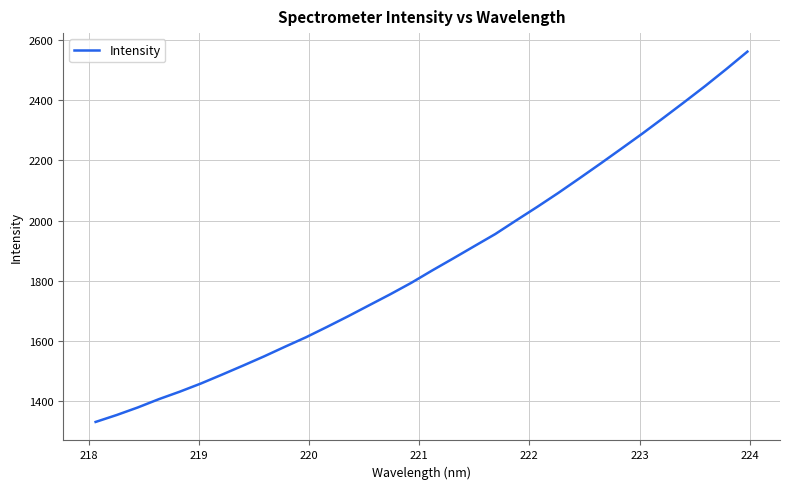

How many values exceed 1834?

16